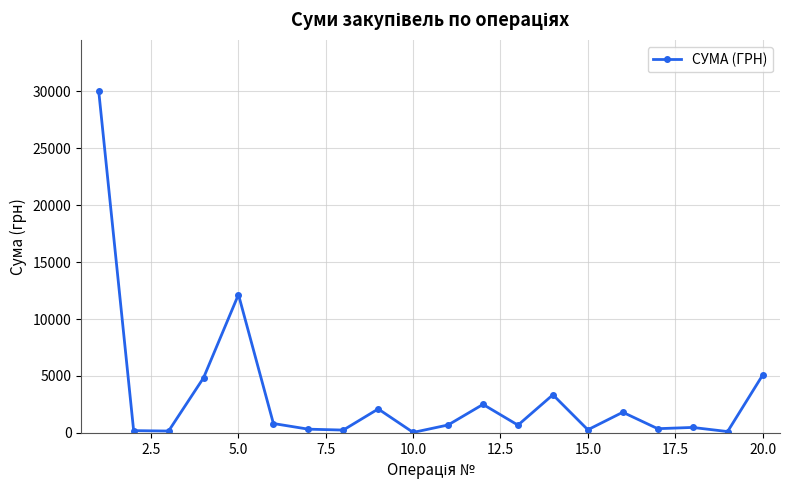

What is the value of the 5th point from the left?

12147.0